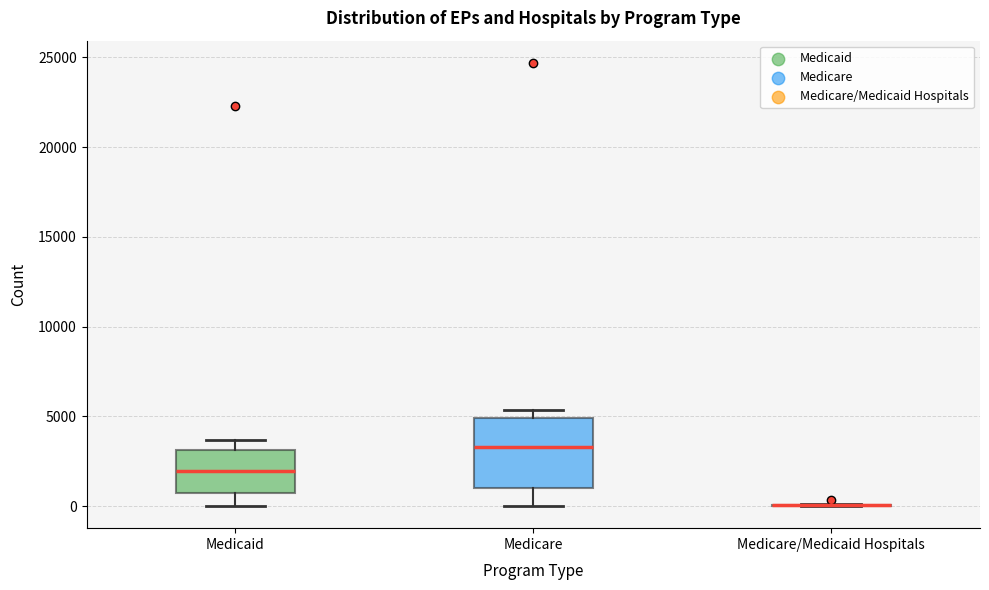

Which box is the tallest, from its lower edge to its upper edge?

Medicare